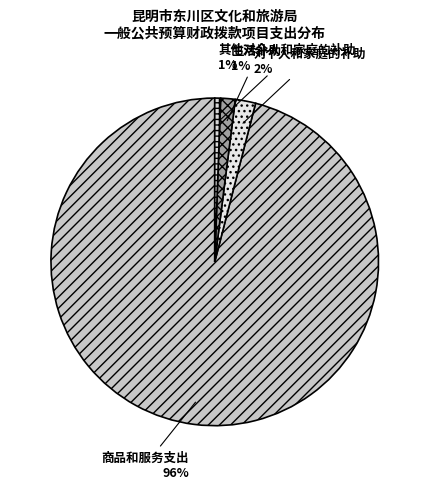

Between 商品和服务支出 and 生活补助, which is larger?

商品和服务支出